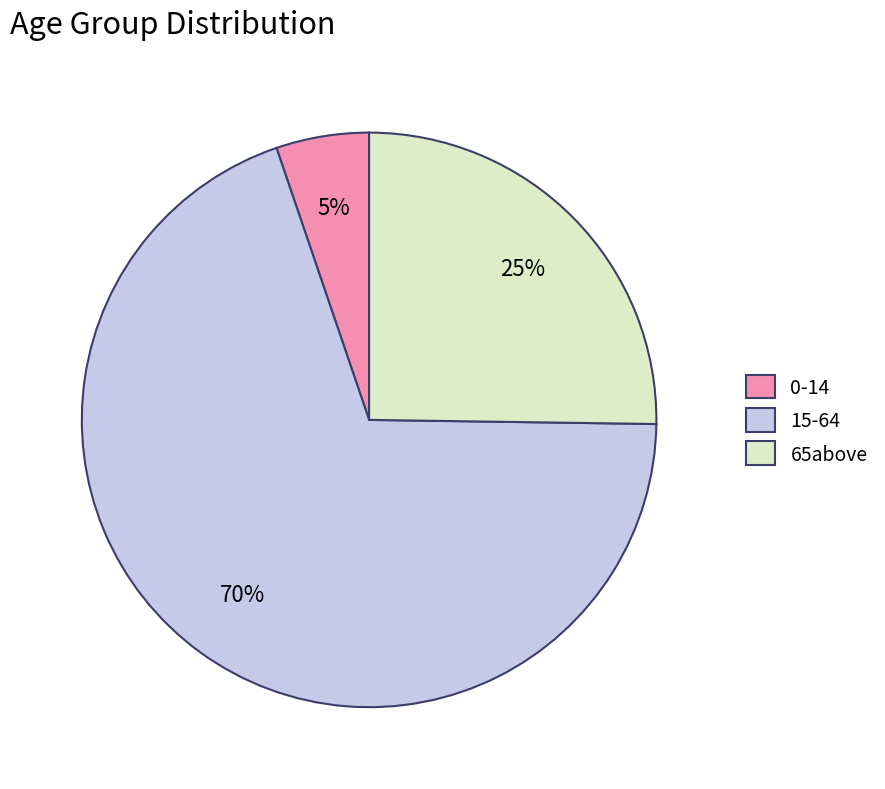

Which slice is the smallest?

0-14